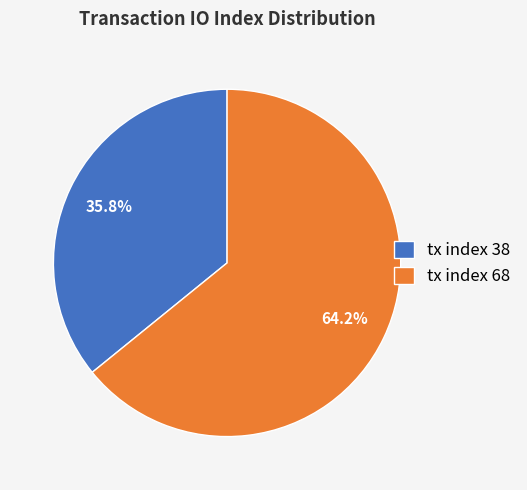

Is there any slice that represents more than half of the pie?

Yes